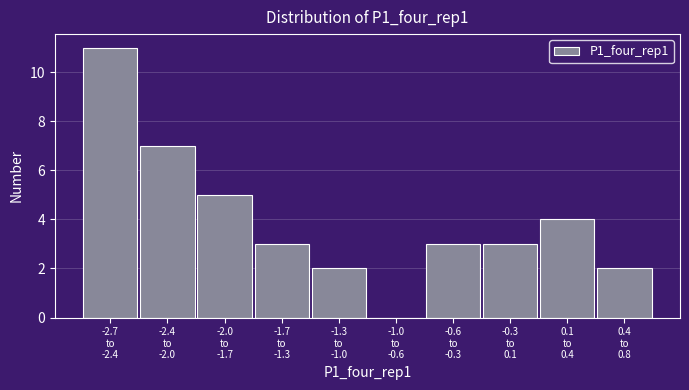

What is the maximum value shown in the chart?

11